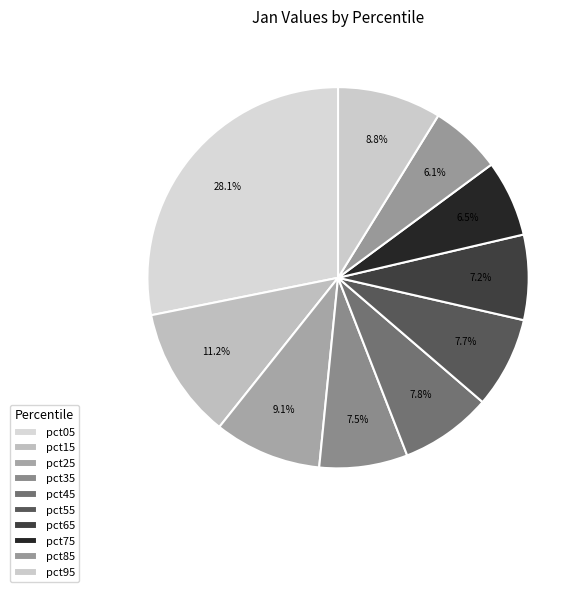

To the nearest percent, what is the average slice percentage?

10%